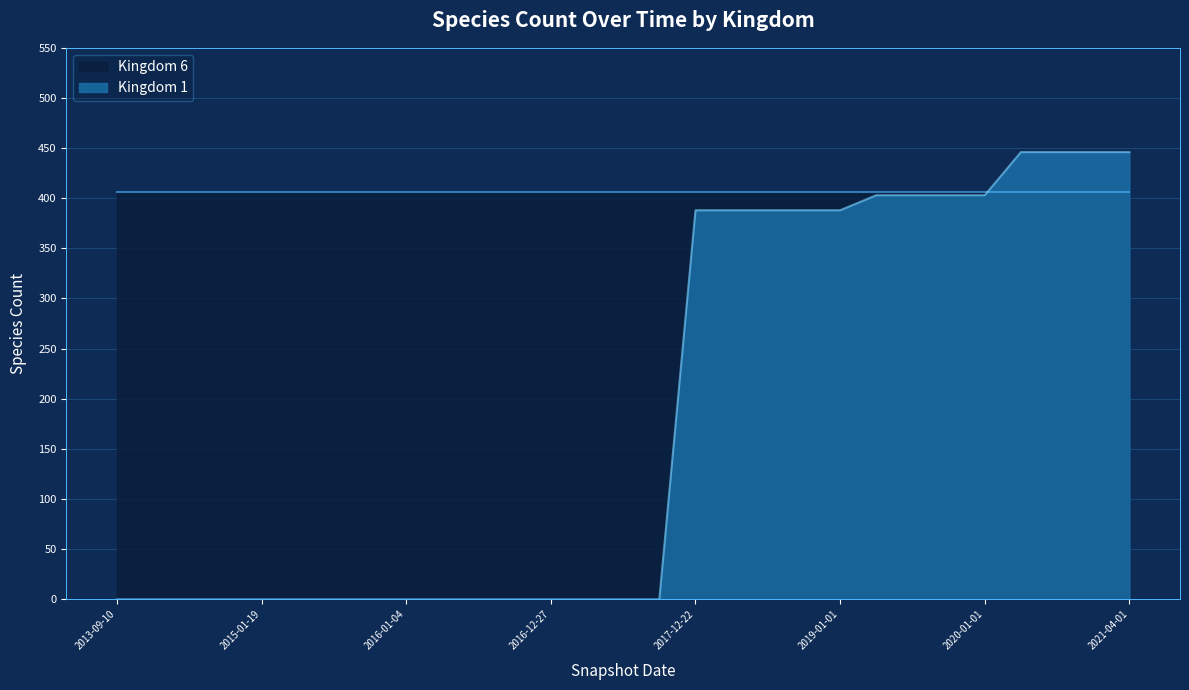

What is the greatest value displayed?

446